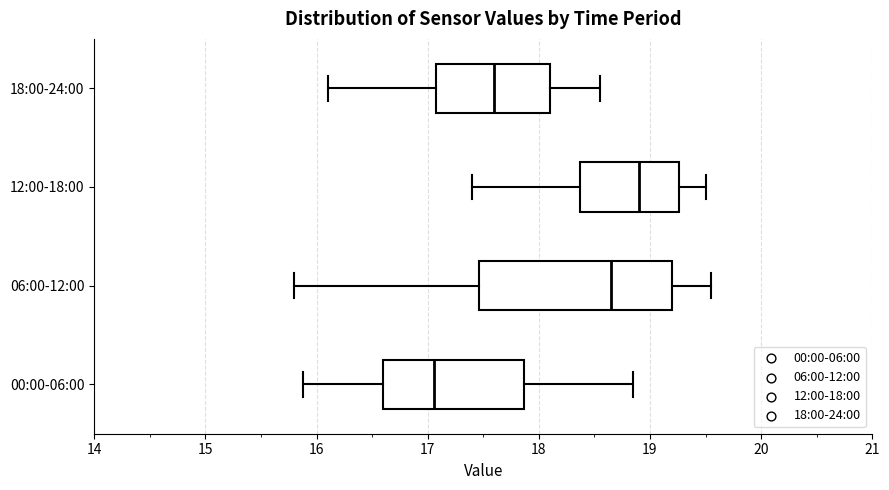

Which box has the furthest to the left median line?

00:00-06:00